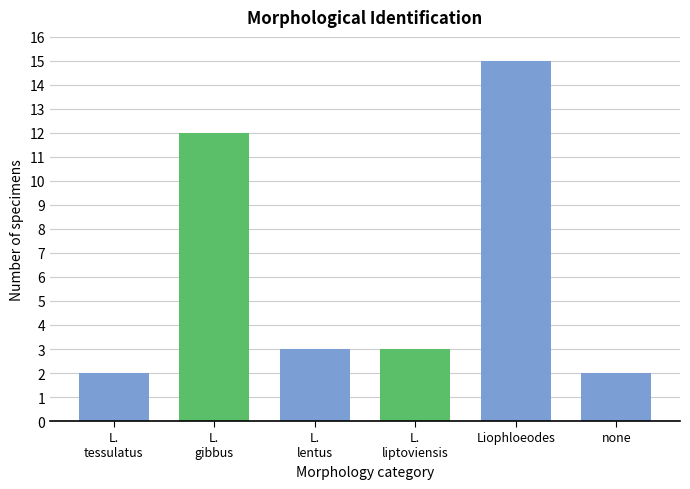

Reading left to right, list all the values displayed in this chart.

2	12	3	3	15	2